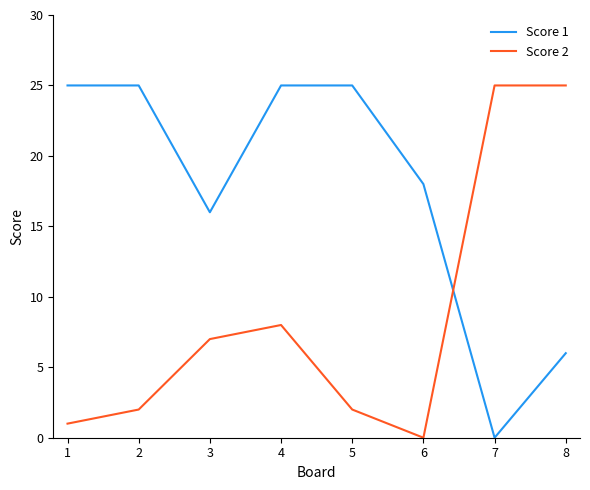

At how many categories does at least one series exceed 13?

8